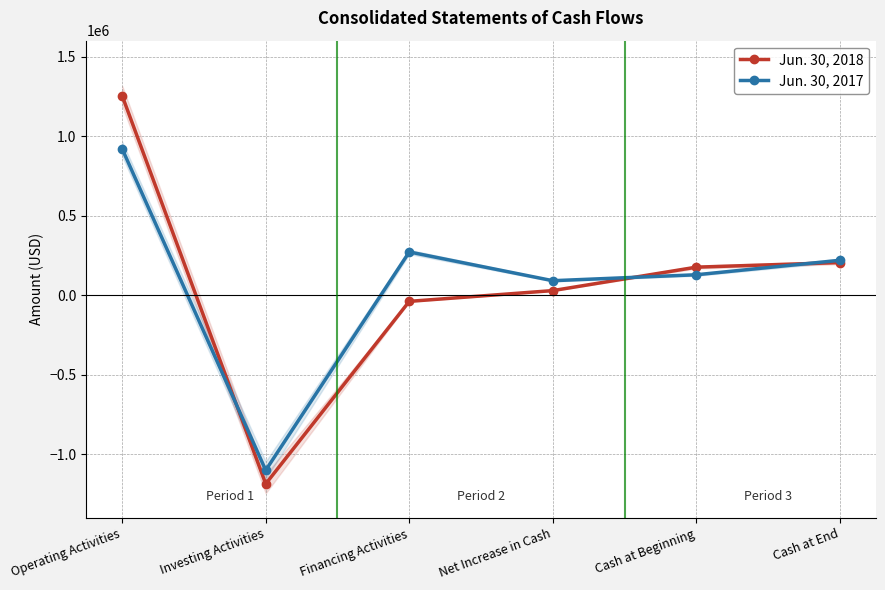

The value of Jun. 30, 2017 at Investing Activities is -1618449. True or false?

False